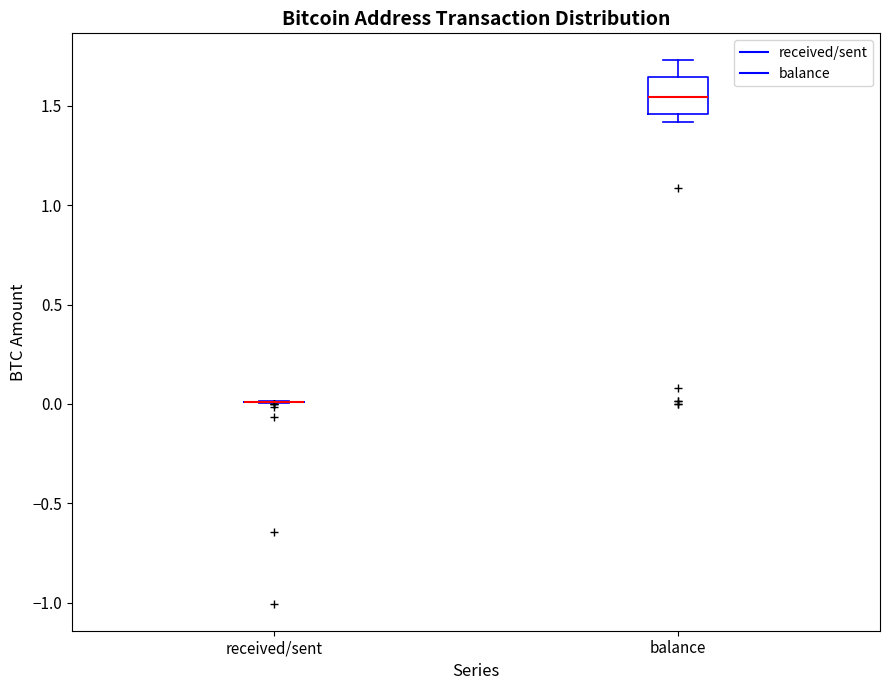

Reading left to right, transcribe this box plot: for each box, give where its median line is, the range the box spans, and where its two whiskers end, as read against the y-axis. The values are not printed on the chart, so give them approximately, as read against the axis.

received/sent: box collapsed to a line at 0.00, whiskers 0.00 to 0.00
balance: median 1.55, box 1.45 to 1.65, whiskers 1.40 to 1.75